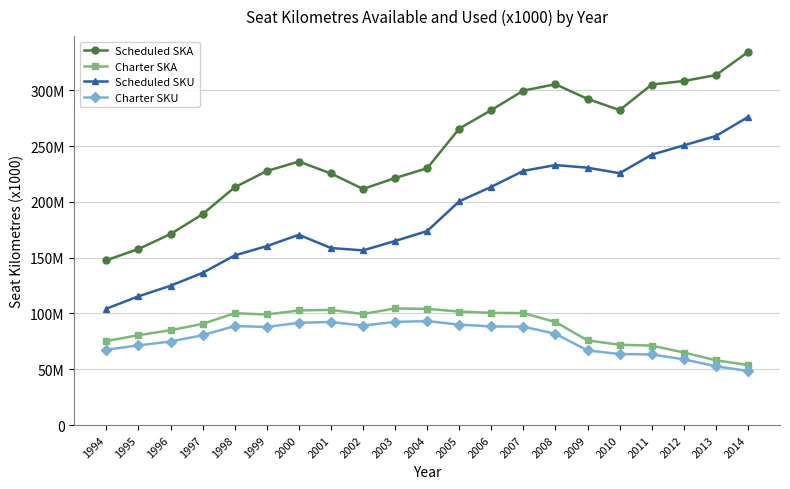

What are all the series names shown in the legend?

Scheduled SKA, Charter SKA, Scheduled SKU, Charter SKU